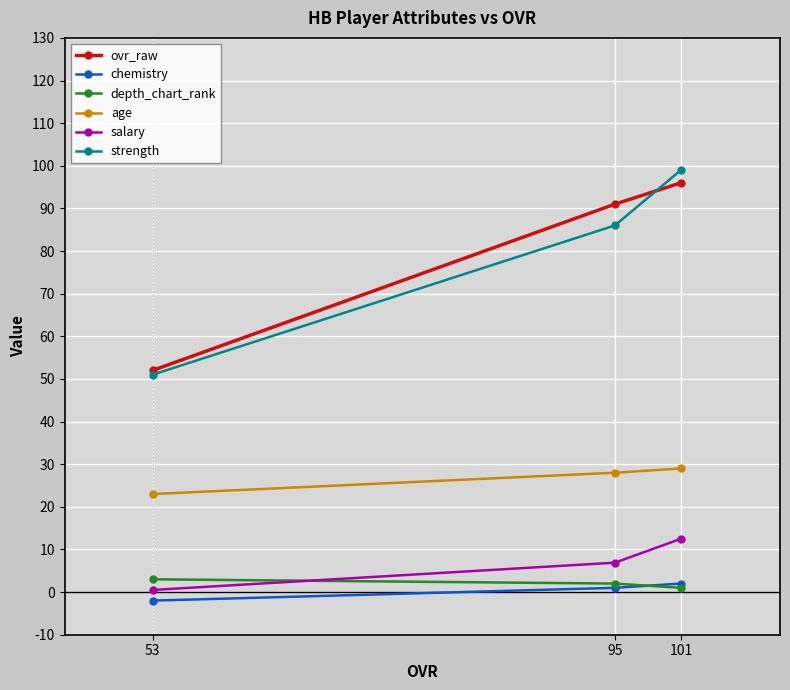

What is the difference between the highest and lowest values at 53?

54.0